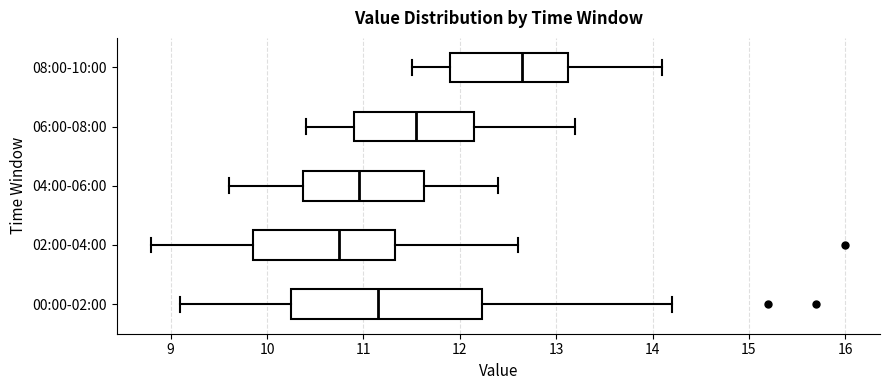

Which box is the widest, from its left edge to its right edge?

00:00-02:00